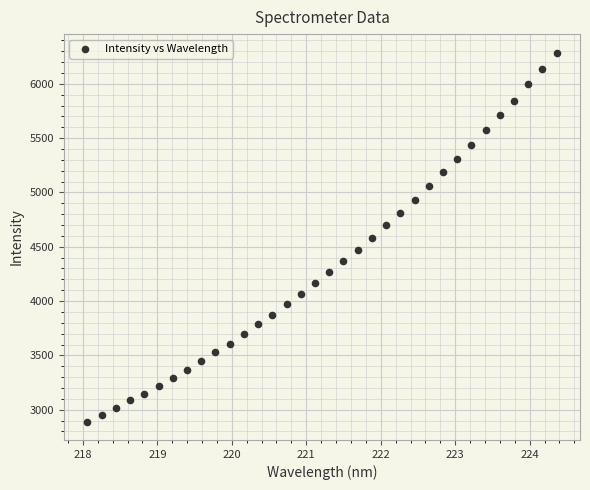

What is the range of X values (max minus min)?

6.3